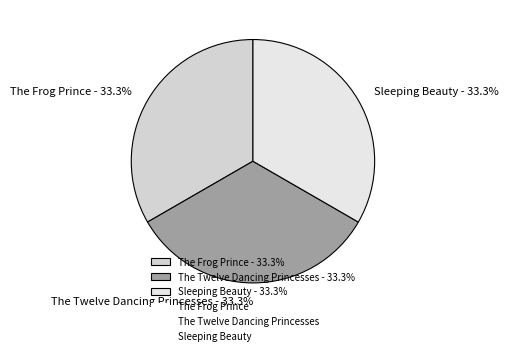

The Sleeping Beauty slice represents 25% of the pie. True or false?

False